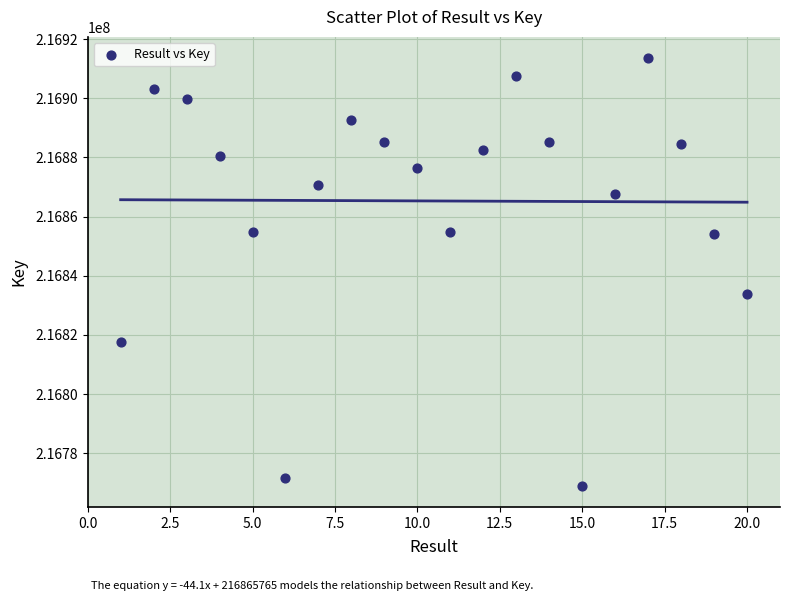

What Y value in the scatter plot is closest to 216841311?

216833871